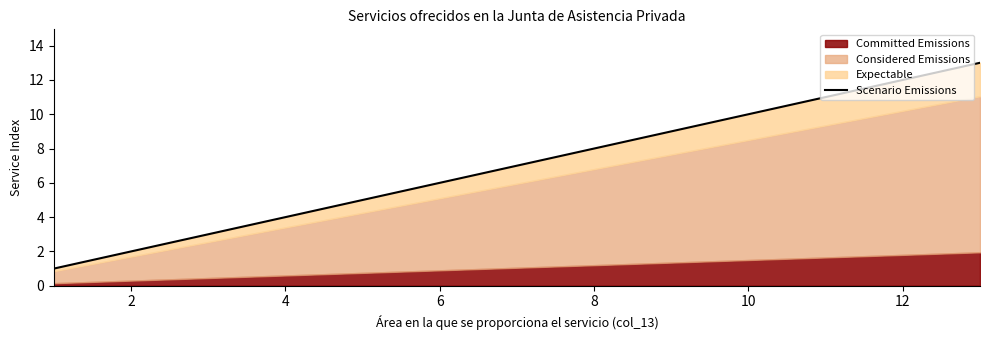

What is the smallest value displayed?

1